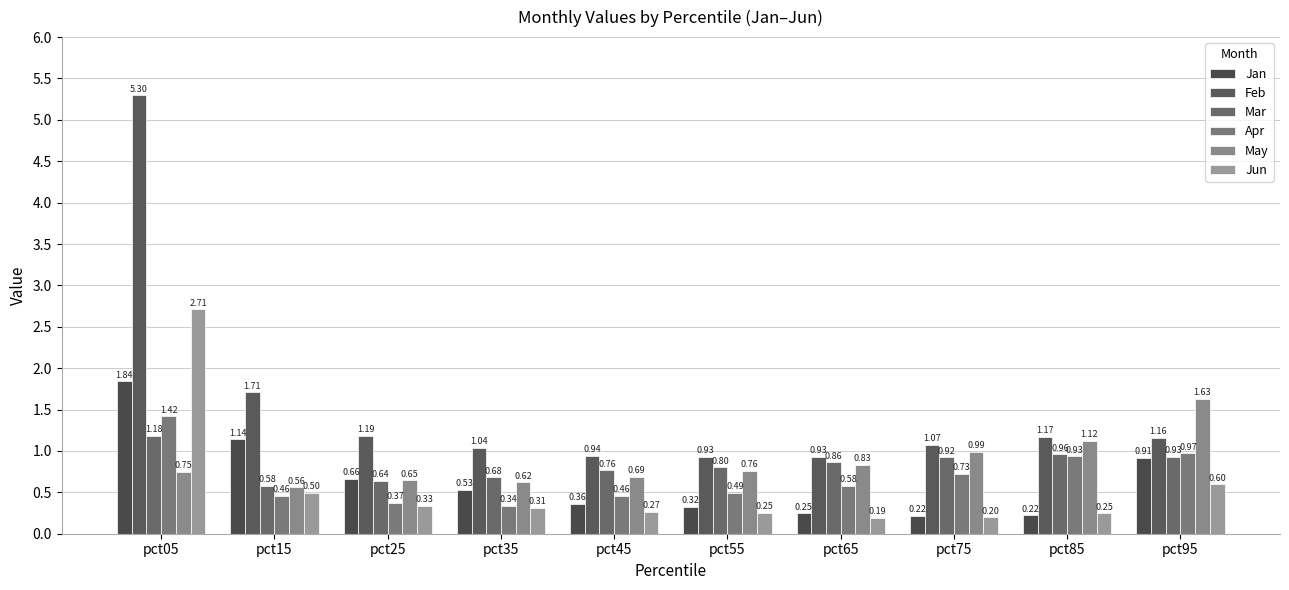

What is the spread (max minus min) of values at pct95?

1.0